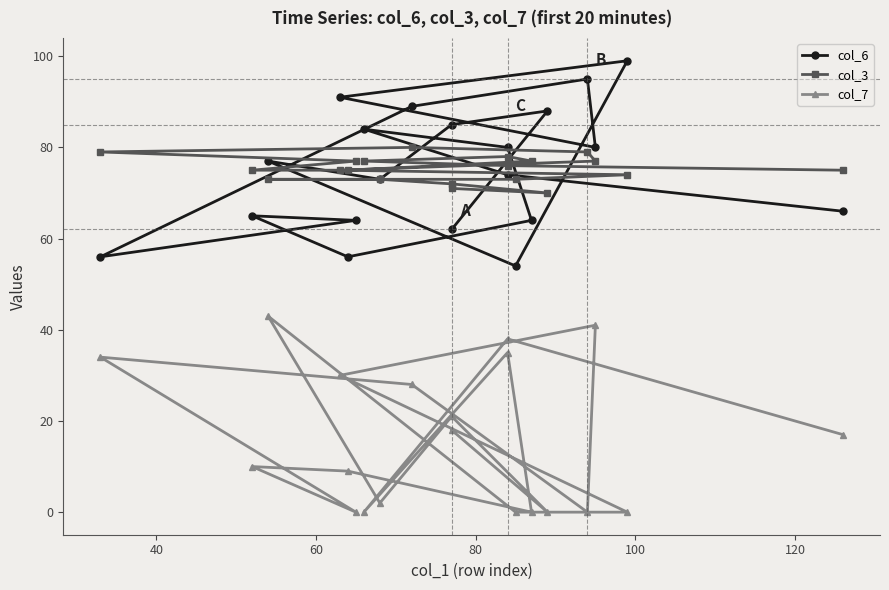

What is the greatest value displayed?

99